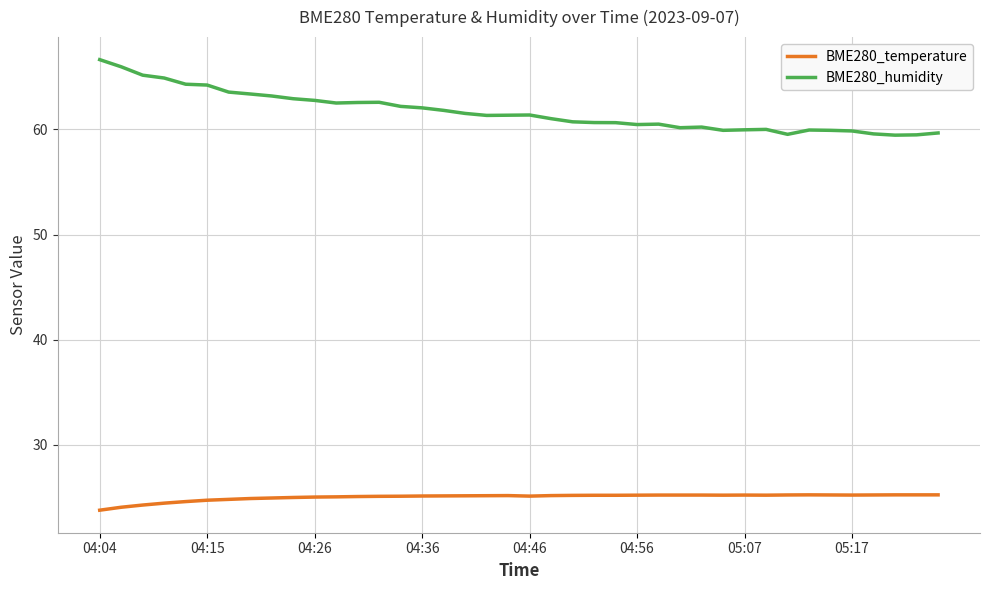

True or false: BME280_humidity and BME280_temperature cross at least once.

False